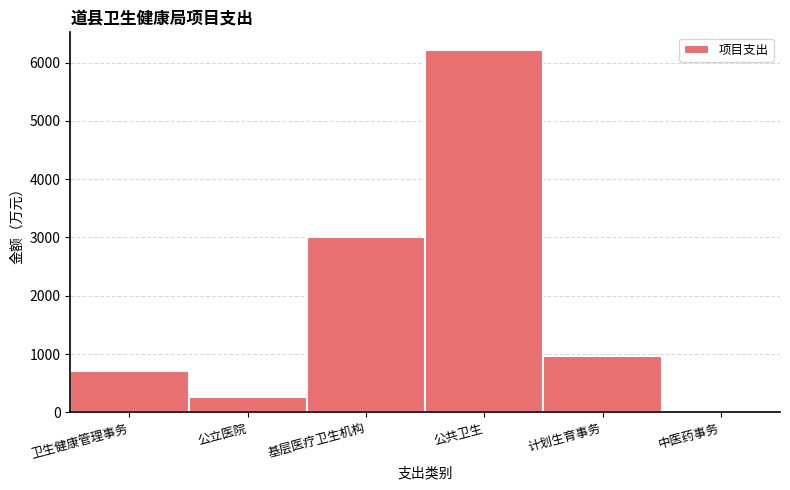

Reading left to right, transcribe all the data shown in this chart.

卫生健康管理事务=707.6	公立医院=268.0	基层医疗卫生机构=3004.0	公共卫生=6208.8	计划生育事务=957.6	中医药事务=16.0